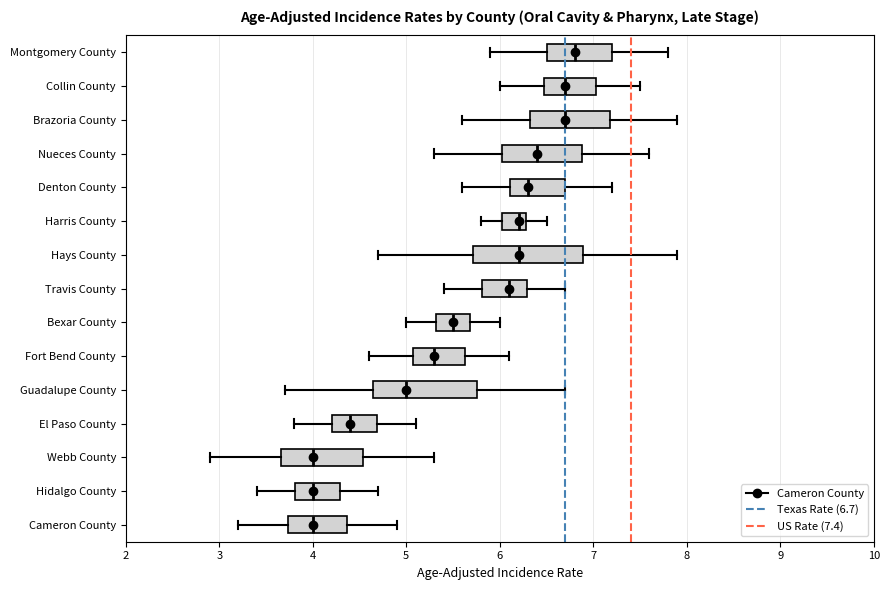

Reading bottom to top, transcribe this box plot: for each box, give where its median line is, the range the box spans, and where its two whiskers end, as read against the x-axis. The values are not printed on the chart, so give them approximately, as read against the axis.

Cameron County: median 4.0, box 3.7 to 4.4, whiskers 3.2 to 4.9
Hidalgo County: median 4.0, box 3.8 to 4.3, whiskers 3.4 to 4.7
Webb County: median 4.0, box 3.7 to 4.5, whiskers 2.9 to 5.3
El Paso County: median 4.4, box 4.2 to 4.7, whiskers 3.8 to 5.1
Guadalupe County: median 5.0, box 4.6 to 5.8, whiskers 3.7 to 6.7
Fort Bend County: median 5.3, box 5.1 to 5.6, whiskers 4.6 to 6.1
Bexar County: median 5.5, box 5.3 to 5.7, whiskers 5.0 to 6.0
Travis County: median 6.1, box 5.8 to 6.3, whiskers 5.4 to 6.7
Hays County: median 6.2, box 5.7 to 6.9, whiskers 4.7 to 7.9
Harris County: median 6.2, box 6.0 to 6.3, whiskers 5.8 to 6.5
Denton County: median 6.3, box 6.1 to 6.7, whiskers 5.6 to 7.2
Nueces County: median 6.4, box 6.0 to 6.9, whiskers 5.3 to 7.6
Brazoria County: median 6.7, box 6.3 to 7.2, whiskers 5.6 to 7.9
Collin County: median 6.7, box 6.5 to 7.0, whiskers 6.0 to 7.5
Montgomery County: median 6.8, box 6.5 to 7.2, whiskers 5.9 to 7.8